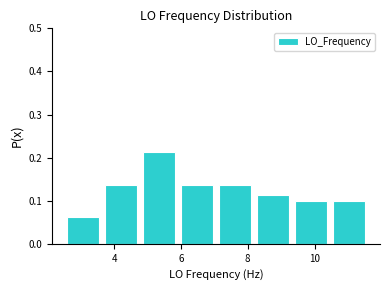

Reading left to right, list every bar in this chart as the range it spans on the x-axis followed by its height. Neither the bar edges nor the heights are printed on the chart, so give them approximately, as read against the axes.

2.6 to 3.6: 0.06
3.6 to 4.8: 0.14
4.8 to 6.0: 0.21
6.0 to 7.0: 0.14
7.0 to 8.2: 0.14
8.2 to 9.4: 0.11
9.4 to 10.4: 0.10
10.4 to 11.6: 0.10